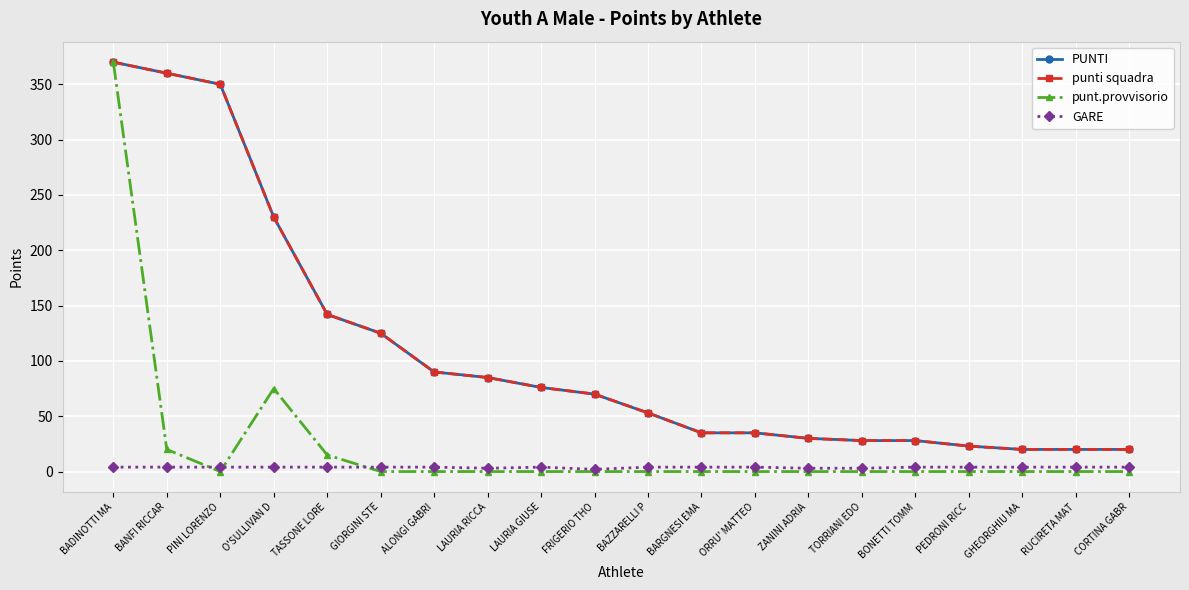

Which category has the lowest value across all series?

PINI LORENZO